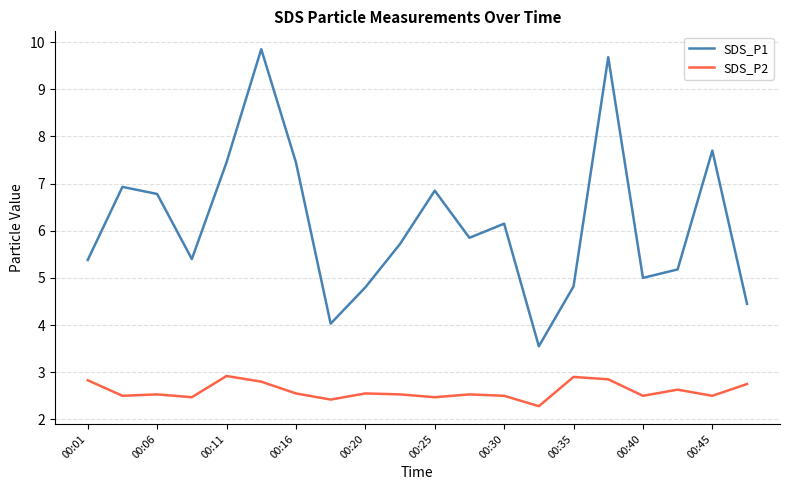

What is the difference between the maximum and minimum values in the SDS_P1 series?

6.3